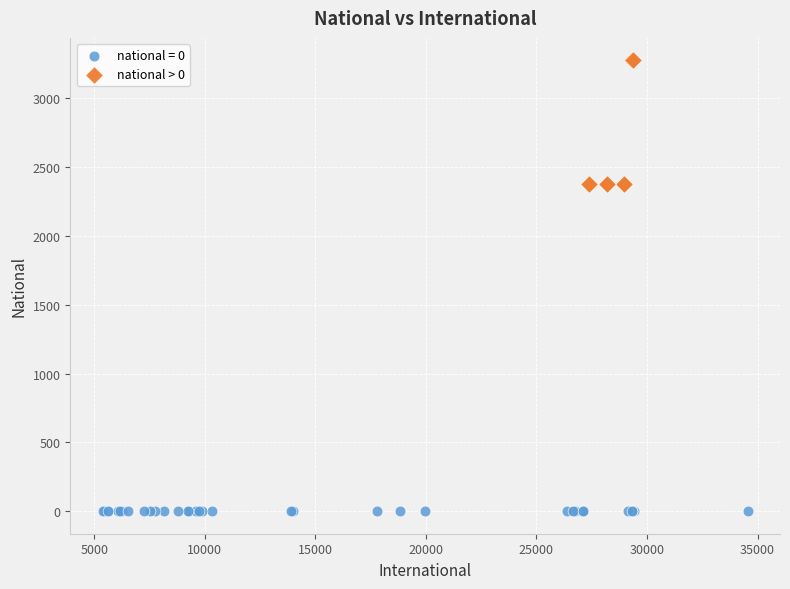

Which series reaches the minimum Y coordinate?

national = 0